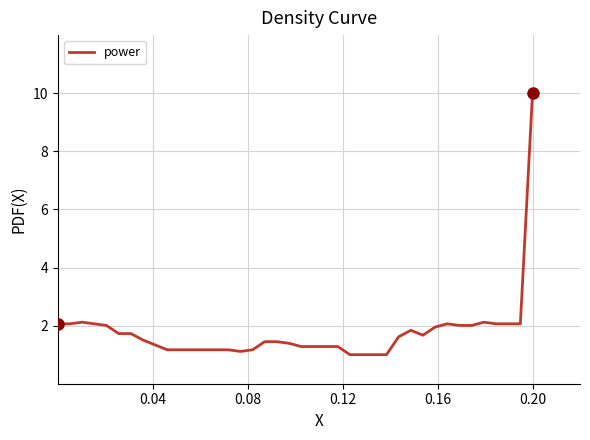

What is the maximum value shown in the chart?

10.0